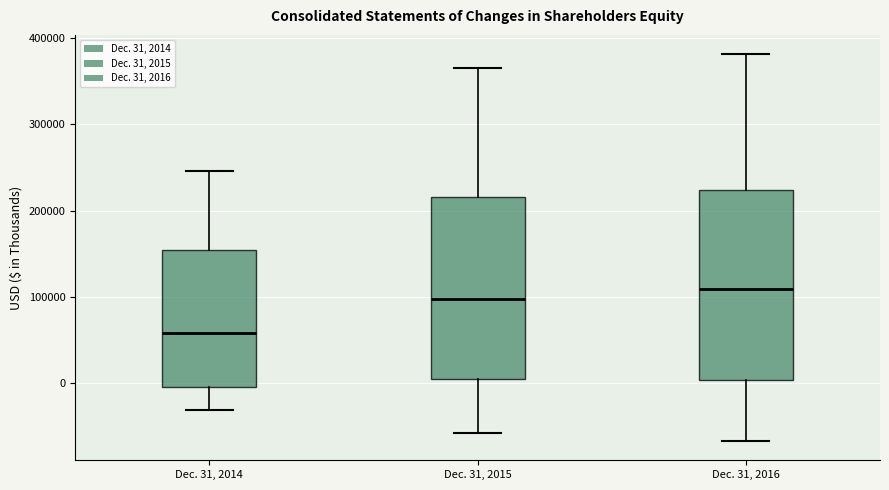

Where does the lower whisker of the box for Dec. 31, 2016 end on the y-axis? The values are not printed on the chart, so give them approximately, as read against the axis.

-70000